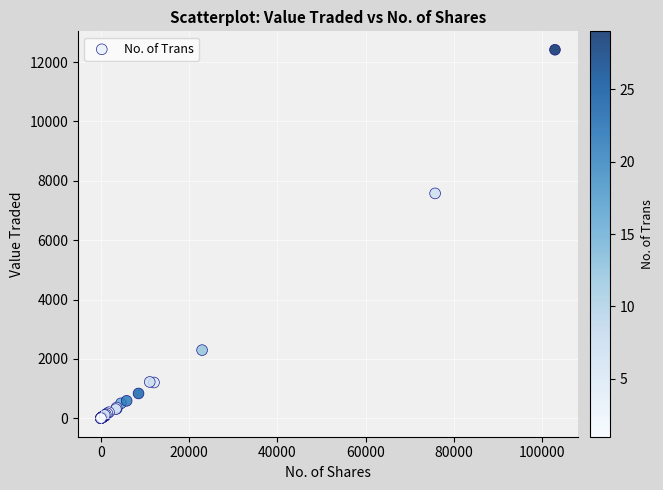

What Y value in the scatter plot is closest to 6206?

7575